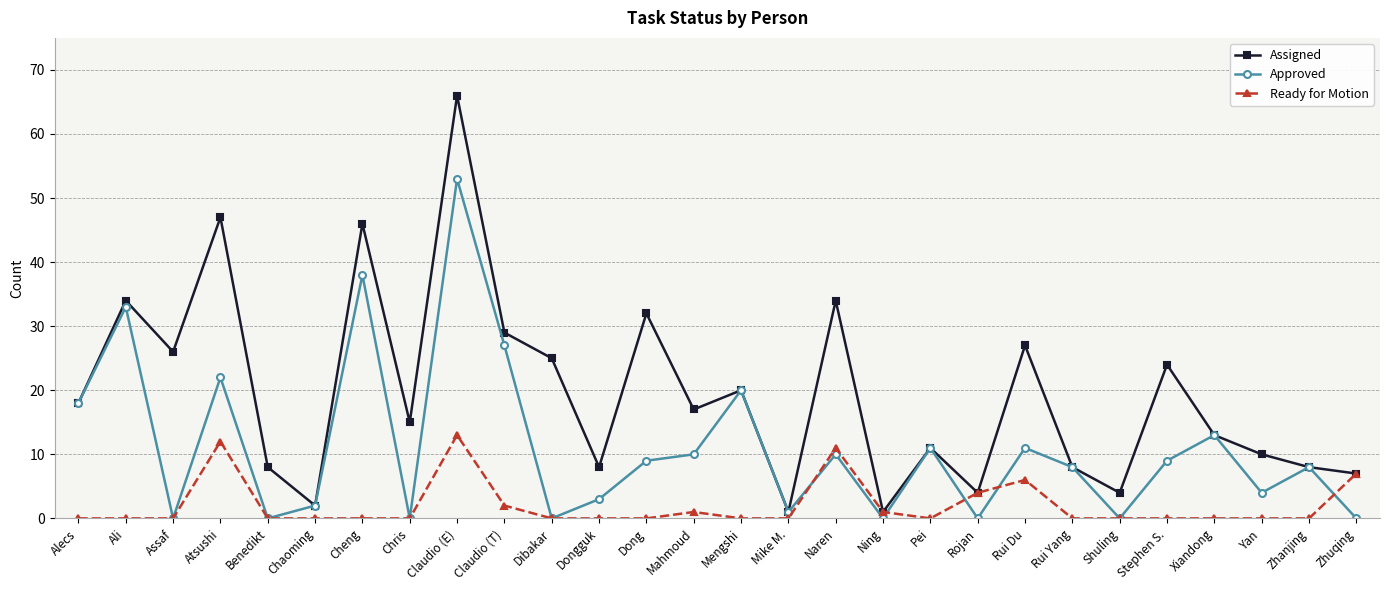

Reading left to right, what are all the values shown in this chart?

Assigned: 18	34	26	47	8	2	46	15	66	29	25	8	32	17	20	1	34	1	11	4	27	8	4	24	13	10	8	7
Approved: 18	33	0	22	0	2	38	0	53	27	0	3	9	10	20	1	10	0	11	0	11	8	0	9	13	4	8	0
Ready for Motion: 0	0	0	12	0	0	0	0	13	2	0	0	0	1	0	0	11	1	0	4	6	0	0	0	0	0	0	7